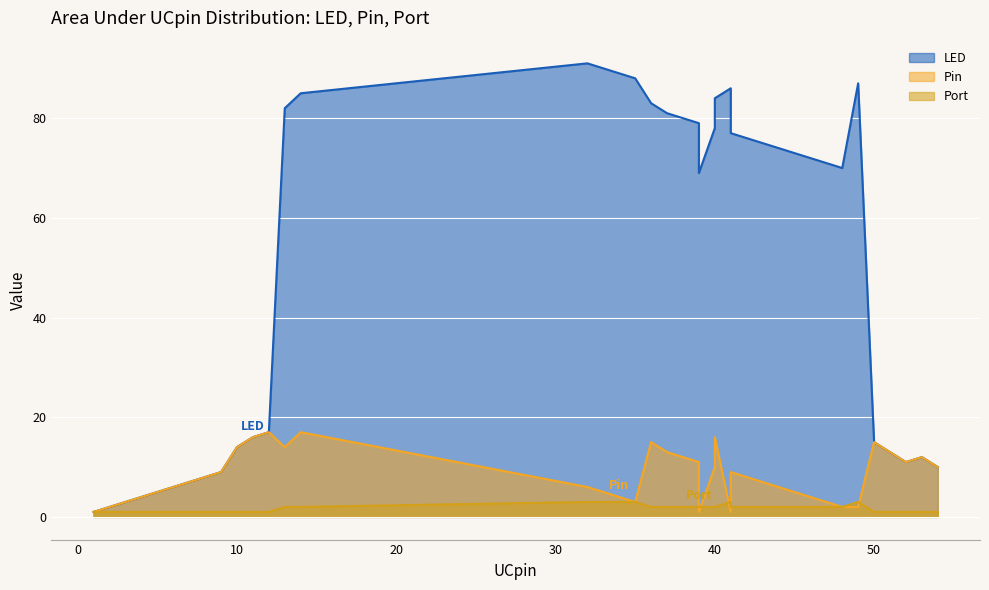

What is the value of the LED point at the 1st from the left?

1